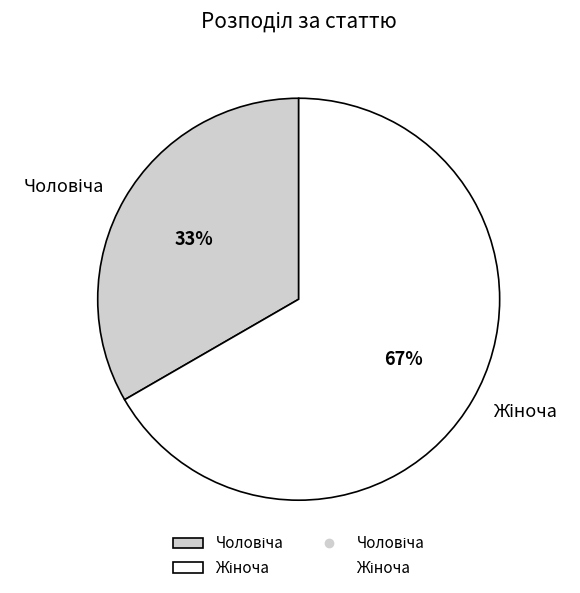

Is there any slice that represents more than half of the pie?

Yes